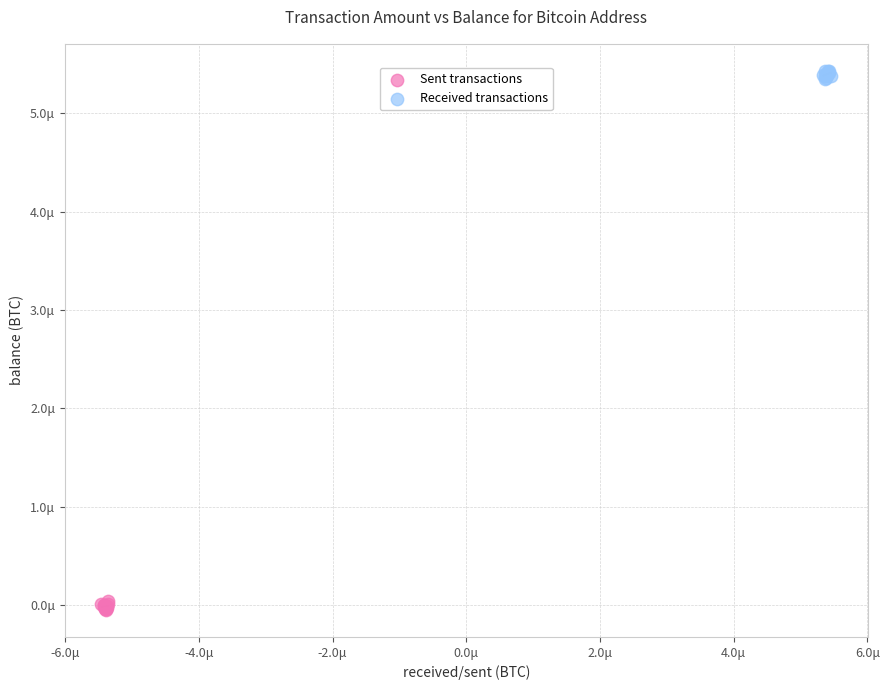

What are all the series names shown in the legend?

Sent transactions, Received transactions